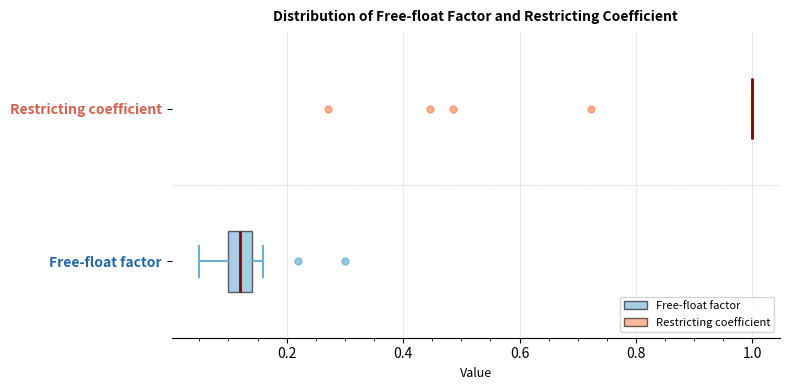

Reading bottom to top, read every box against the x-axis: the position of its median line, the range the box covers, and the ends of its whiskers. The values are not printed on the chart, so give them approximately, as read against the axis.

Free-float factor: median 0.12, box 0.10 to 0.14, whiskers 0.06 to 0.16
Restricting coefficient: box collapsed to a line at 1.00, whiskers 1.00 to 1.00